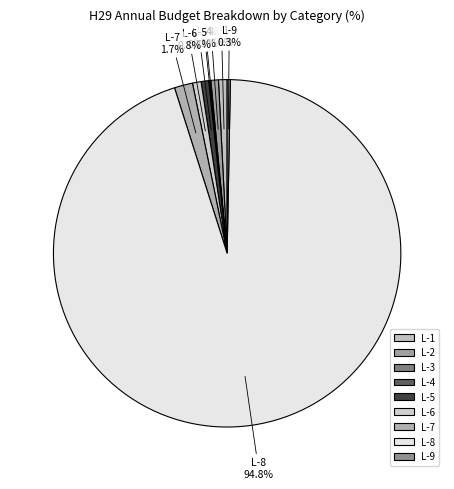

Do L-6 and L-7 together represent more than half of the pie?

No